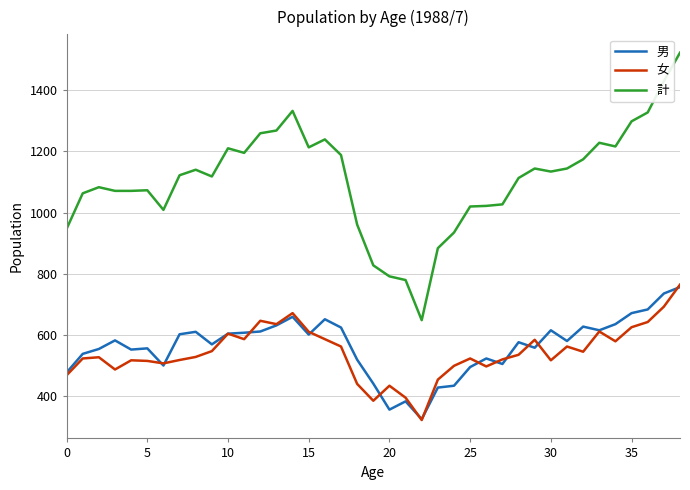

Which series has the largest total across all categories?

計